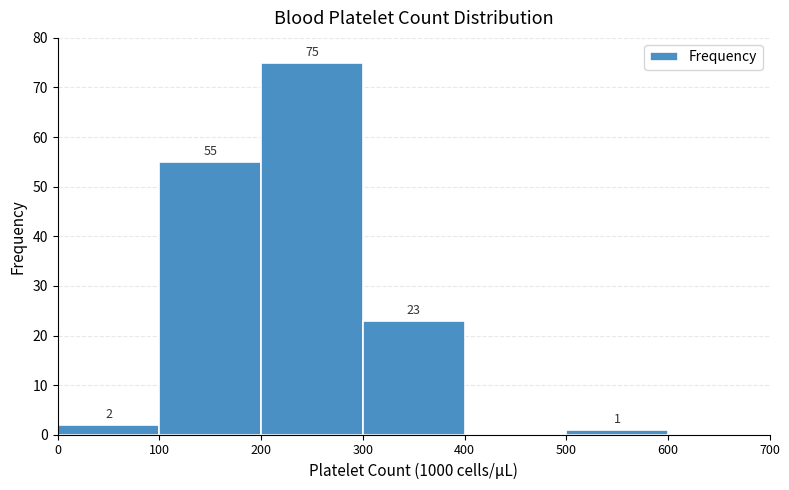

Which range on the x-axis has the tallest bar?

200 to 300